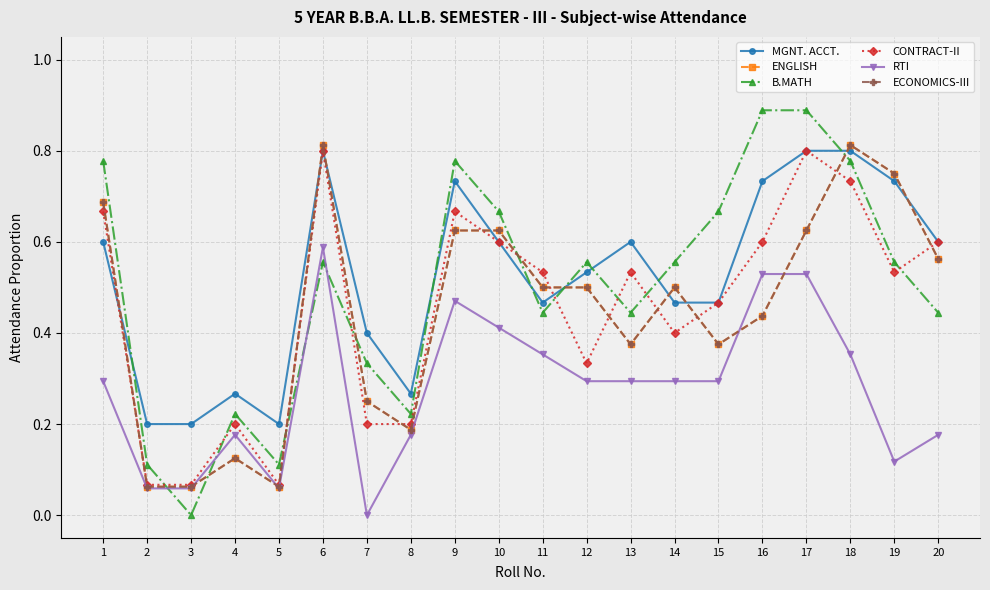

Rank the series by their maximum value, from highest to lowest.

B.MATH, ENGLISH, ECONOMICS-III, MGNT. ACCT., CONTRACT-II, RTI